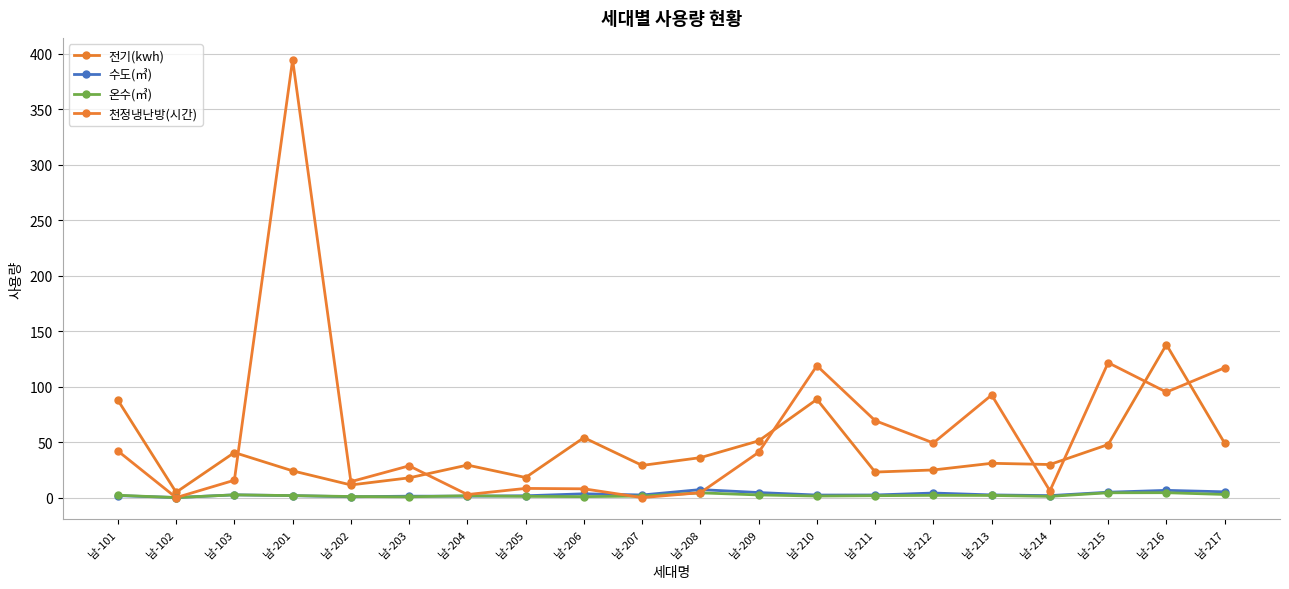

At how many categories does at least one series exceed 288?

1